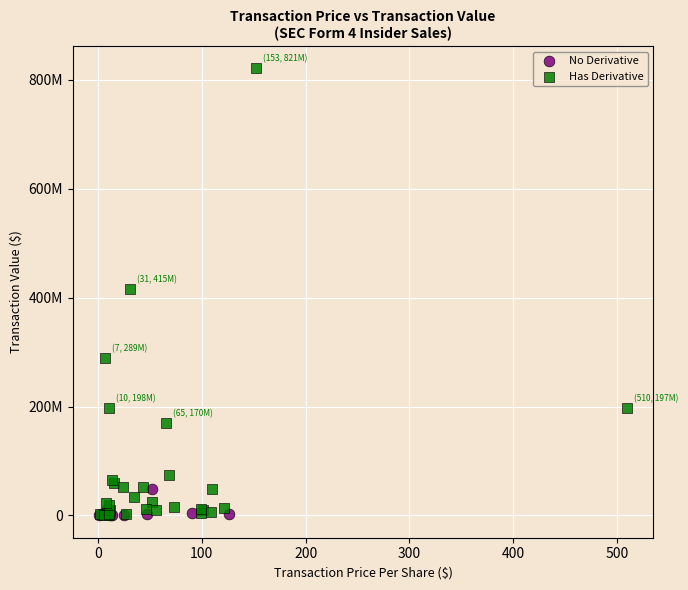

Which series has the largest Y range (max minus min)?

Has Derivative